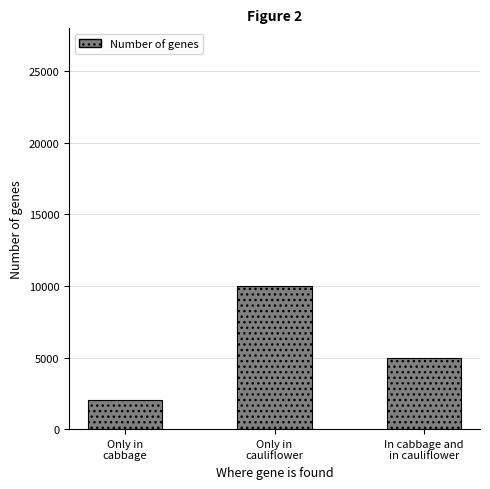

What is the smallest value displayed?

2000